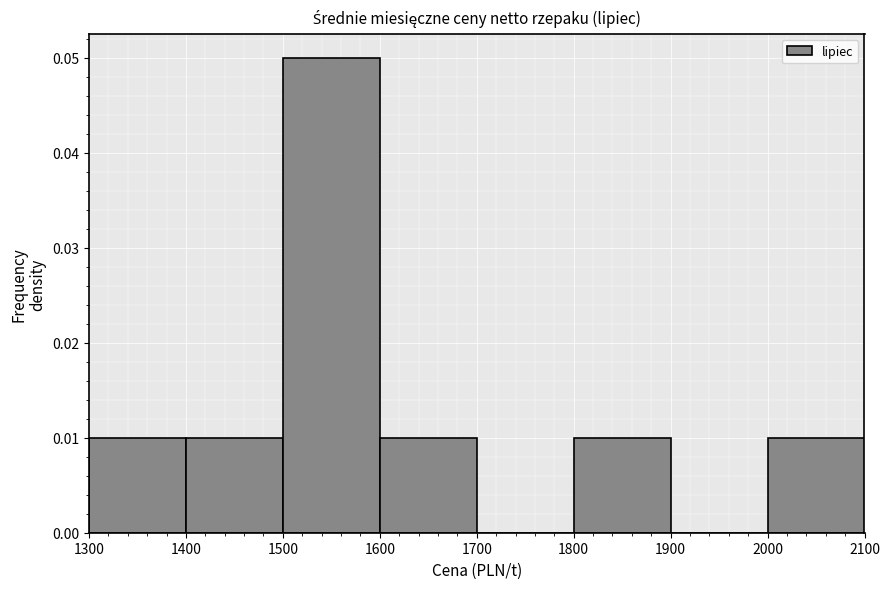

Reading left to right, list every bar in this chart as the range it spans on the x-axis followed by its height. The values are not printed on the chart, so give them approximately, as read against the axis.

1300 to 1400: 0.01
1400 to 1500: 0.01
1500 to 1600: 0.05
1600 to 1700: 0.01
1700 to 1800: 0
1800 to 1900: 0.01
1900 to 2000: 0
2000 to 2100: 0.01